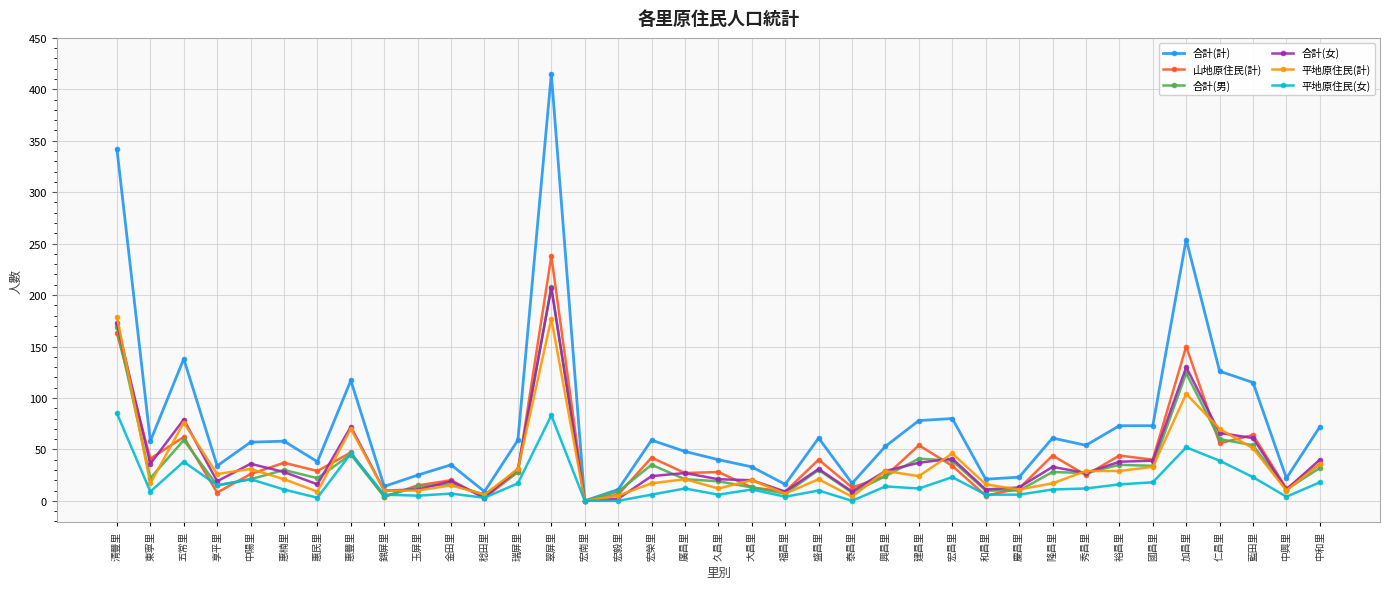

The 山地原住民(計) series shows 163 at 清豐里. True or false?

True